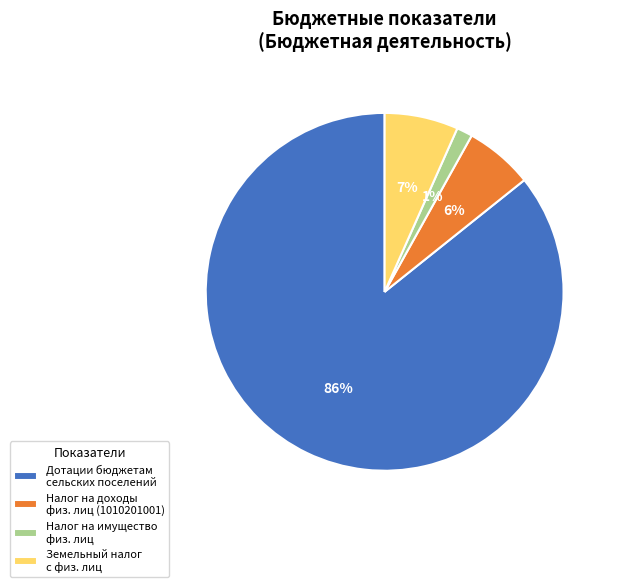

Combined, do Налог на имущество физ. лиц and Земельный налог с физ. лиц account for over 50%?

No